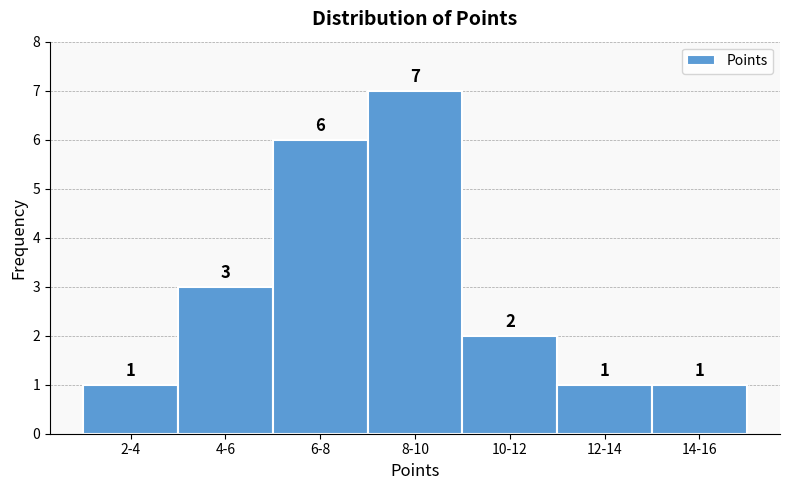

Reading left to right, transcribe all the data shown in this chart.

1	3	6	7	2	1	1